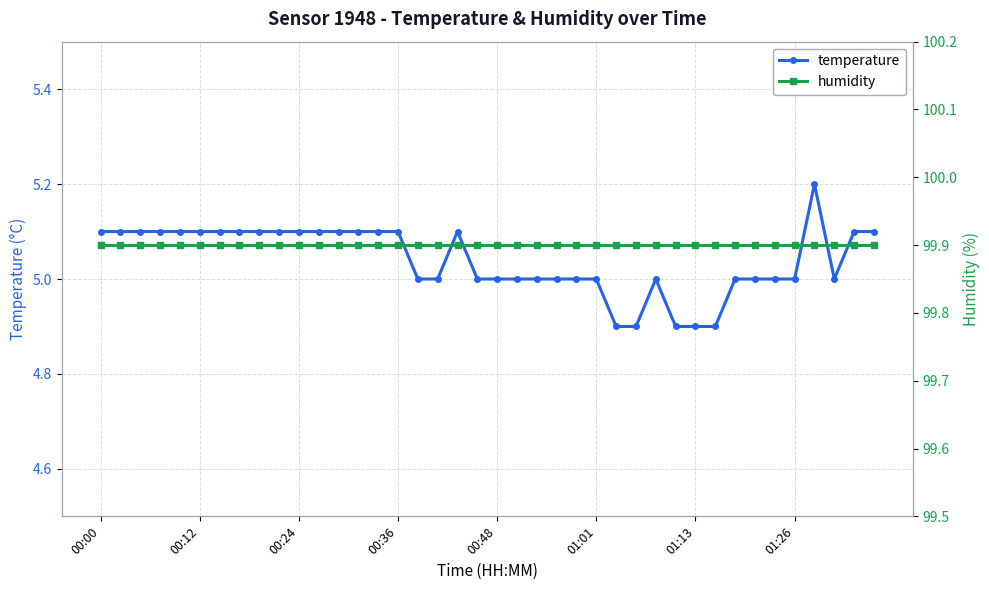

True or false: humidity has more than 1 interior local peaks.

False